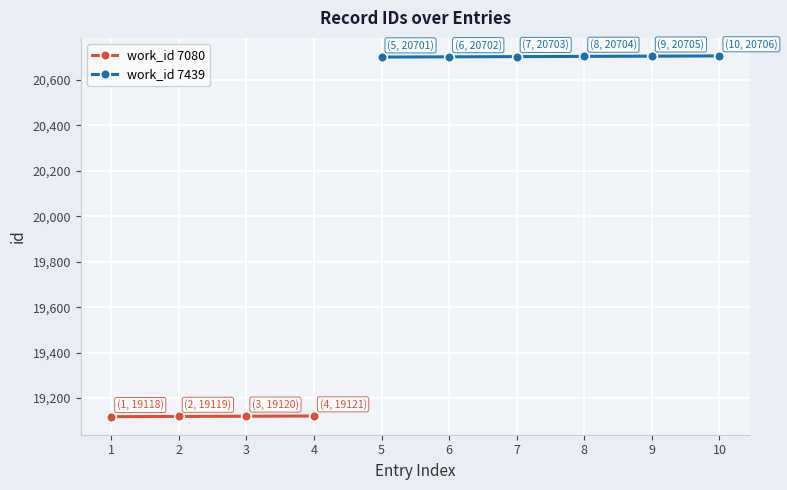

Is this an area chart (filled region under the line)?

No